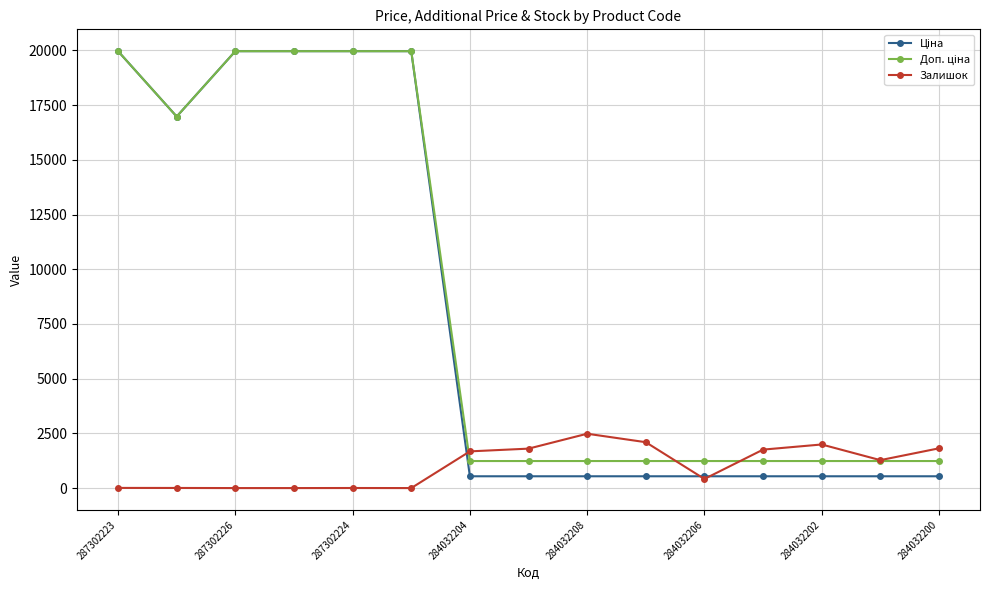

How many categories are shown in the chart?

15